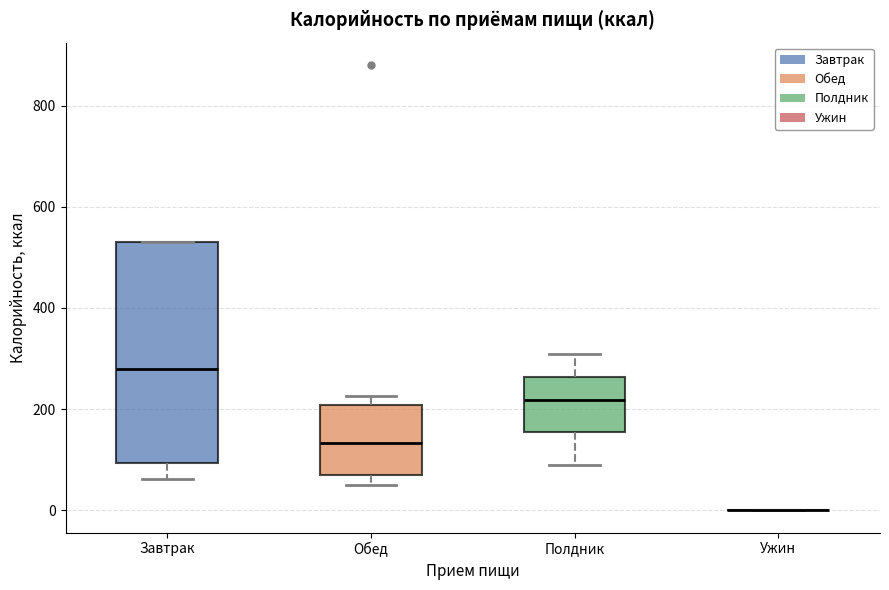

Which box is the tallest, from its lower edge to its upper edge?

Завтрак